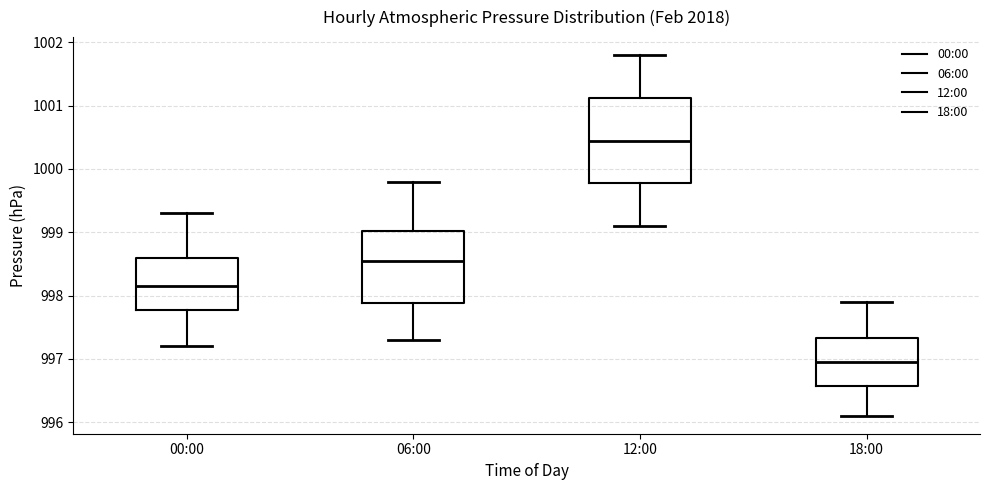

Which box has the highest median line?

12:00